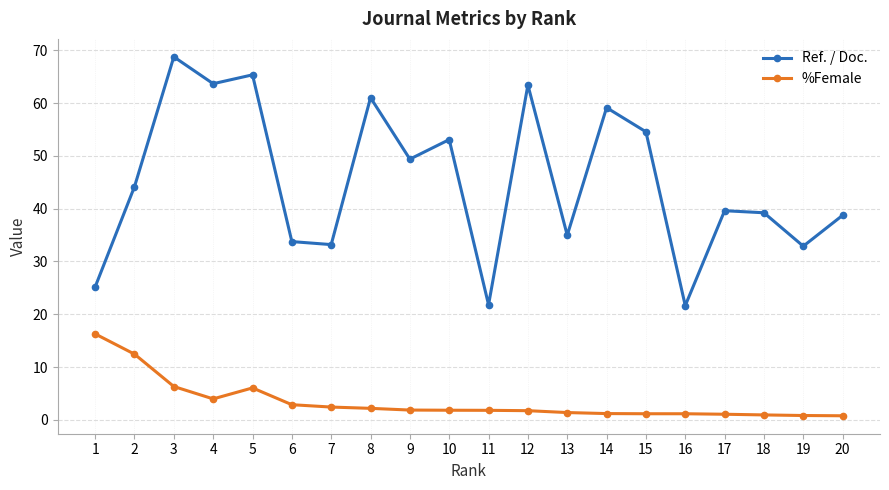

Count the number of data series in this chart.

2